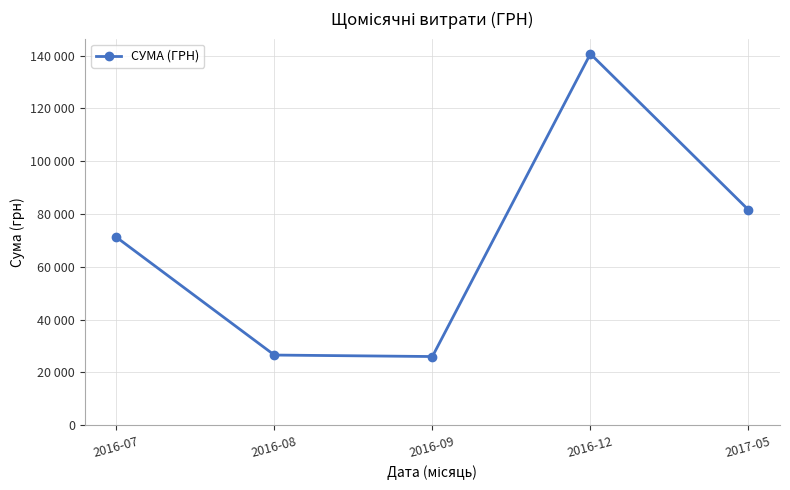

What is the label of the 1st point from the left?

2016-07